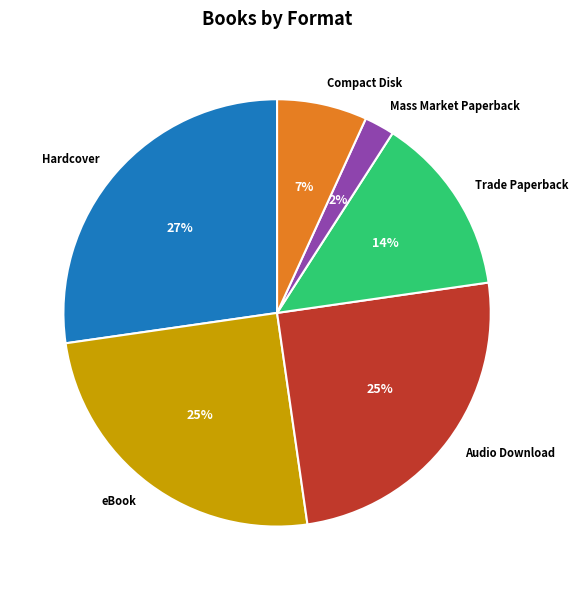

True or false: Mass Market Paperback accounts for 14% of the total.

False